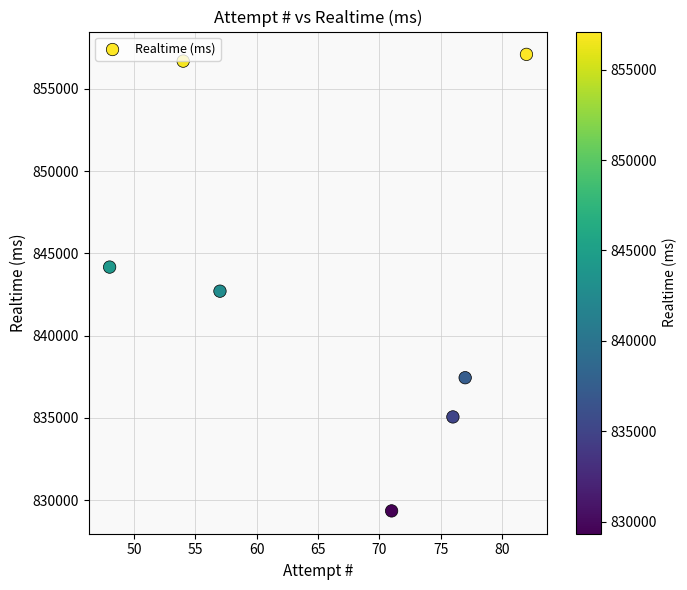

What Y value in the scatter plot is closest to 843222?

842703